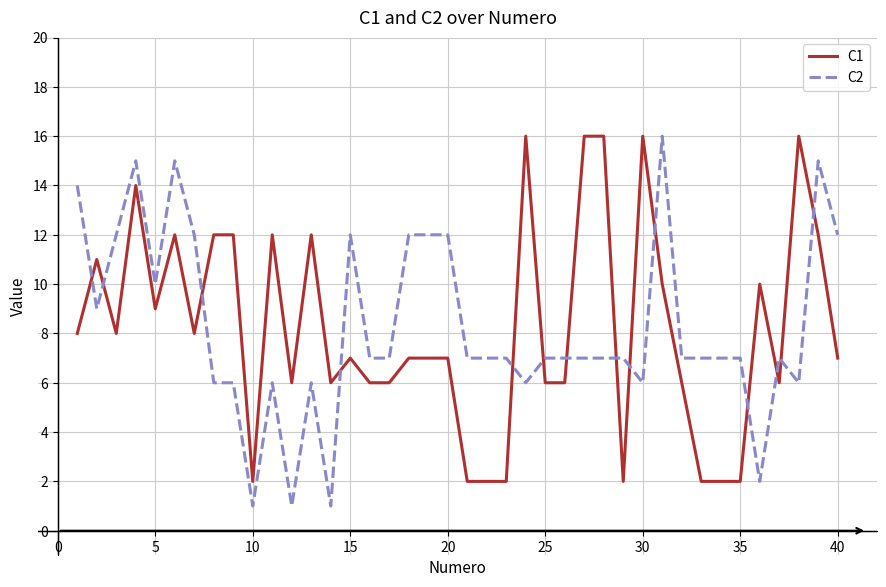

True or false: C1 and C2 cross at least once.

True